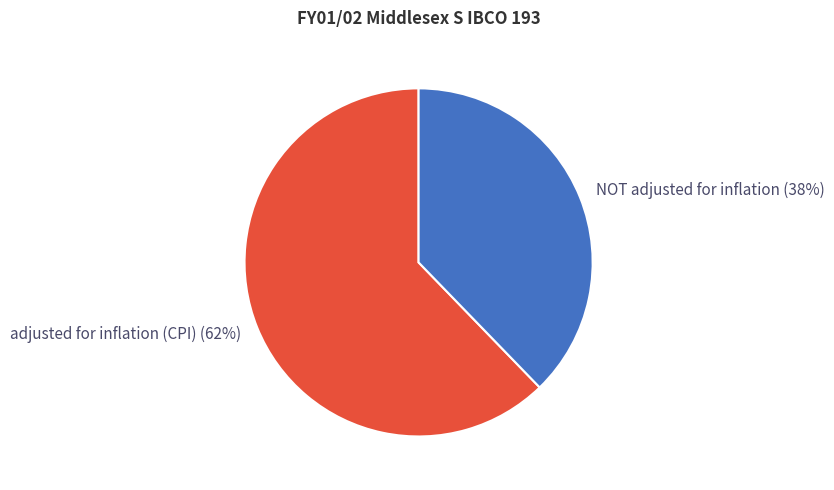

What is the largest slice in the pie chart?

adjusted for inflation (CPI)